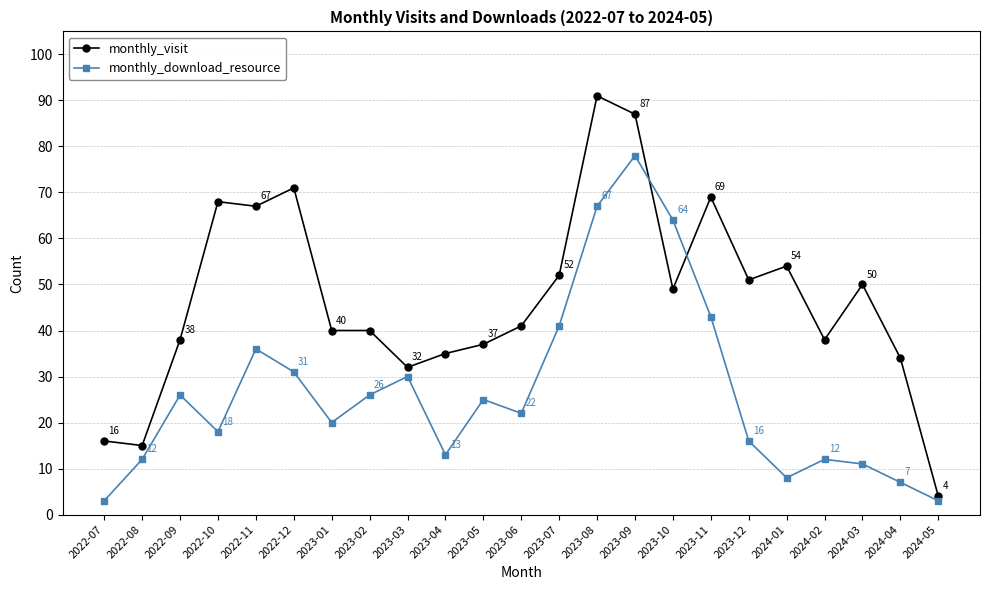

Is this an area chart (filled region under the line)?

No